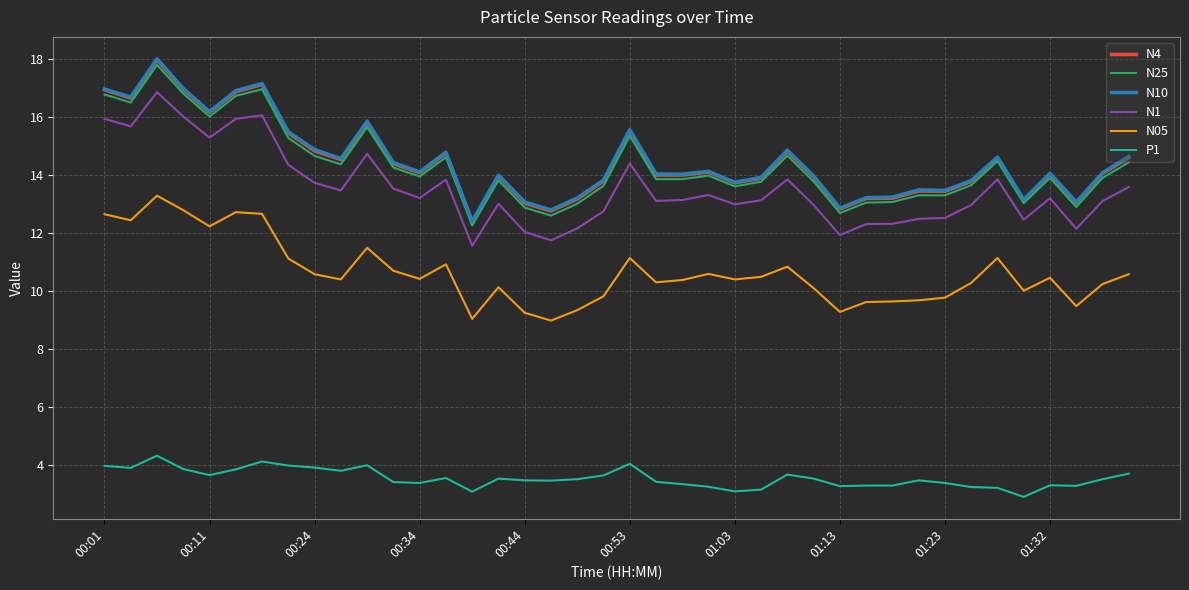

What is the difference between the maximum and minimum values in the N4 series?

5.6